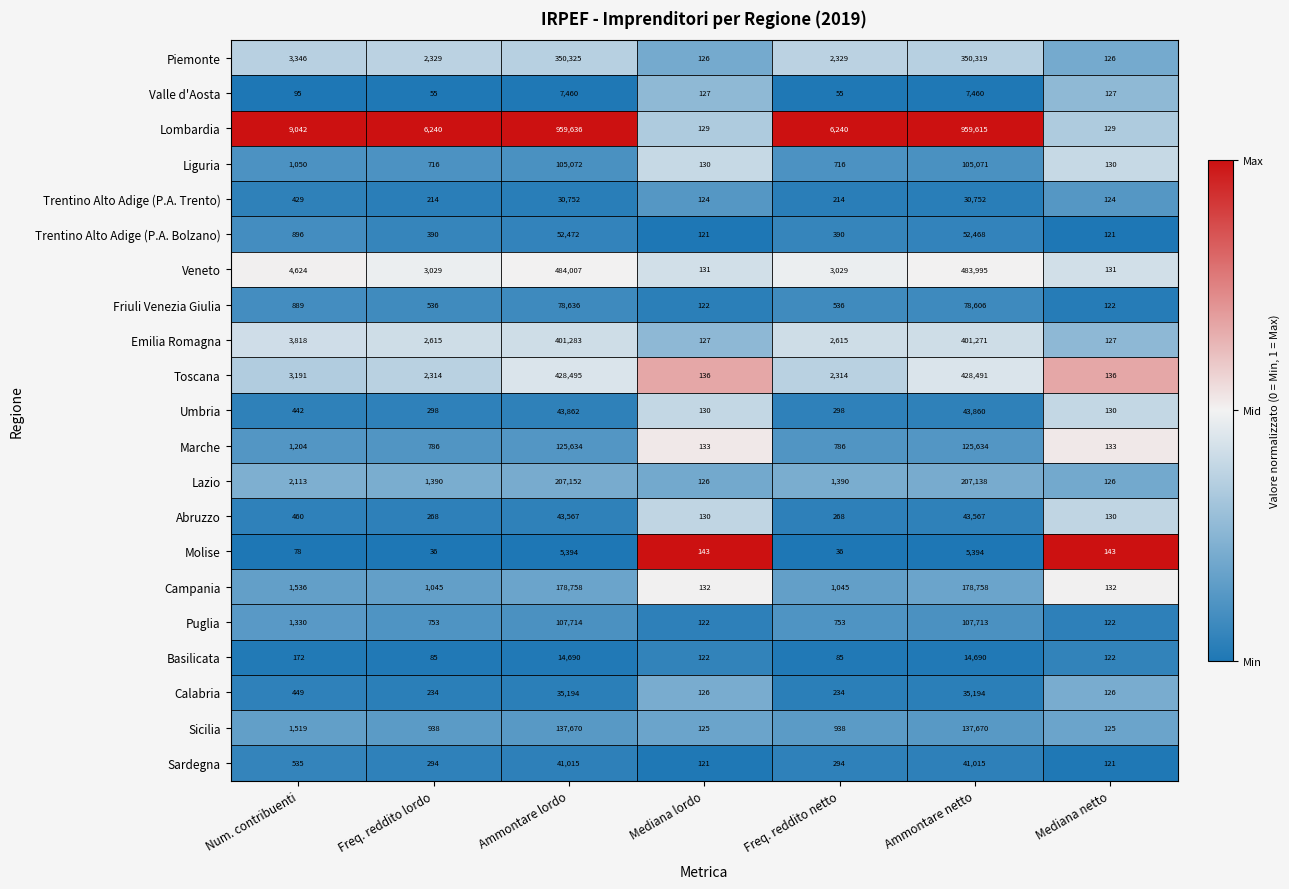

Rank the series at Num. contribuenti from highest to lowest value.

Lombardia, Veneto, Emilia Romagna, Piemonte, Toscana, Lazio, Campania, Sicilia, Puglia, Marche, Liguria, Trentino Alto Adige (P.A. Bolzano), Friuli Venezia Giulia, Sardegna, Abruzzo, Calabria, Umbria, Trentino Alto Adige (P.A. Trento), Basilicata, Valle d'Aosta, Molise